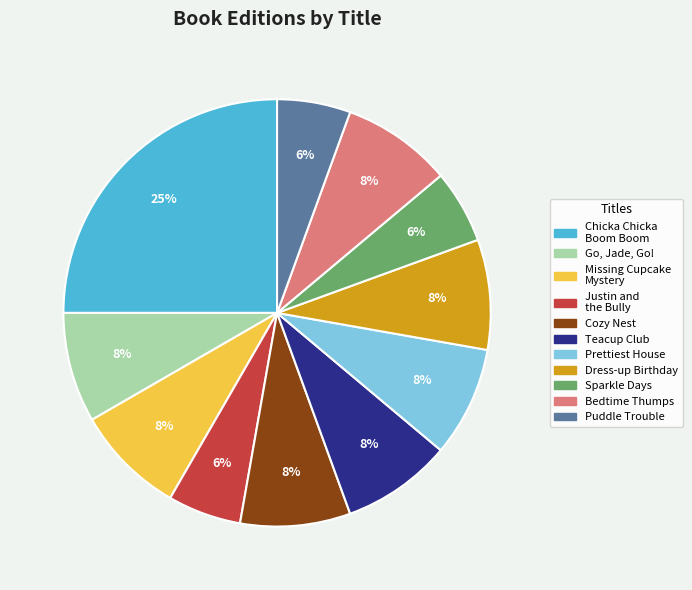

Does any single category account for the majority?

No